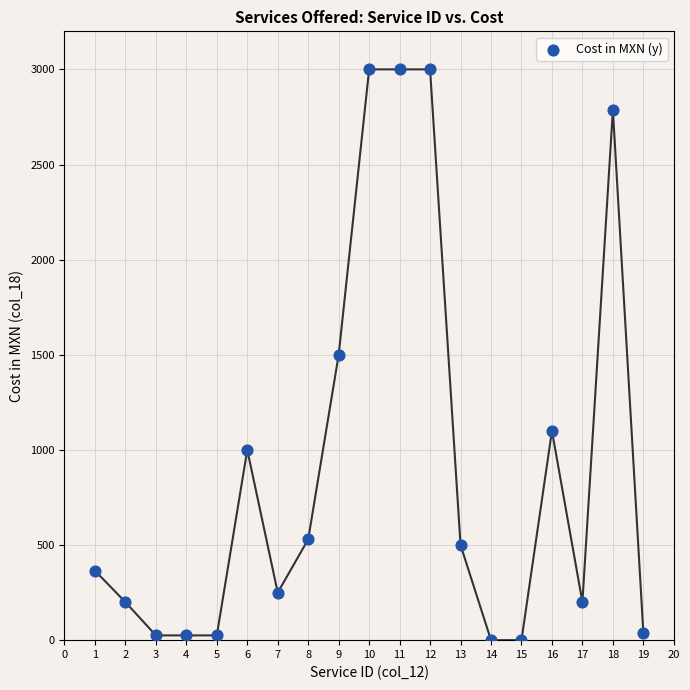

What is the range of X values (max minus min)?

18